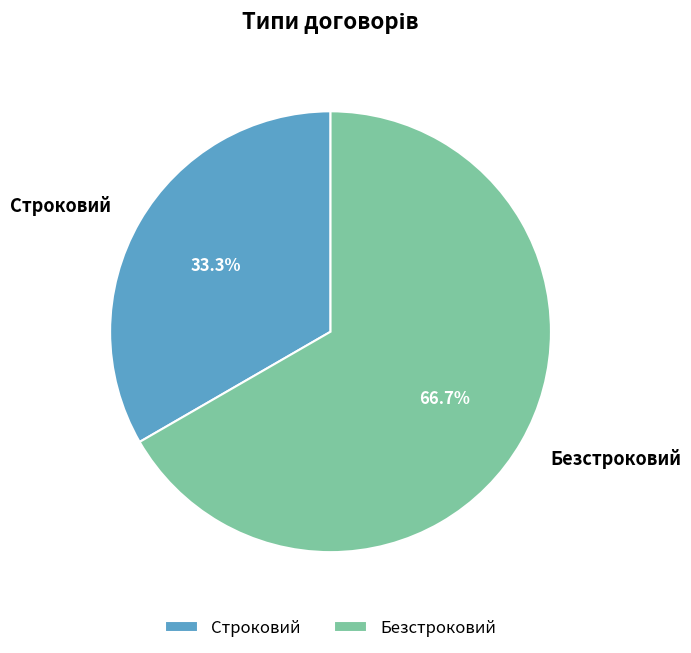

What is the ratio of the value at Безстроковий to the value at Строковий?

2.0